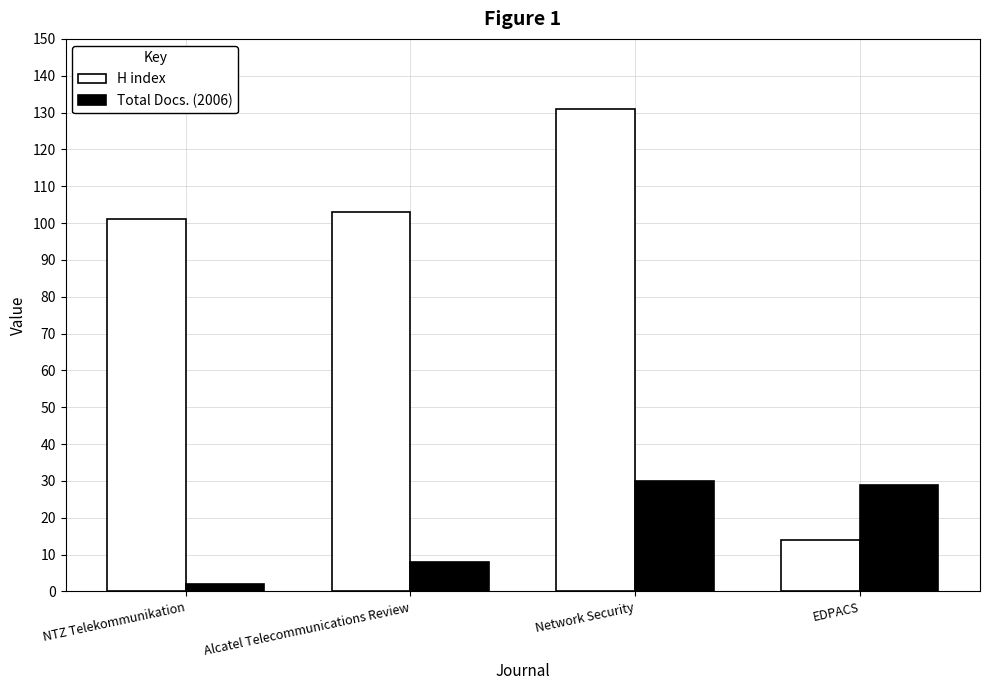

What is the total value across all series at EDPACS?

43